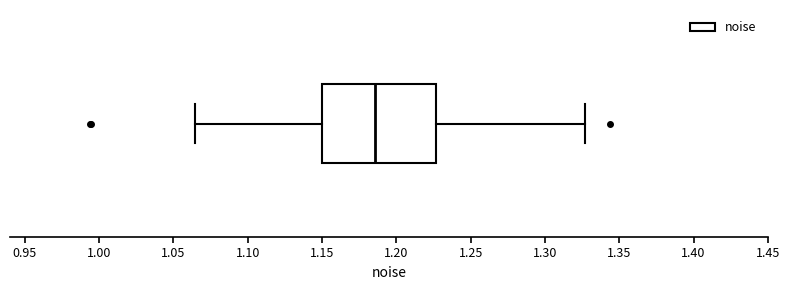

Transcribe this box plot: give where the median line is, the range the box spans, and where the two whiskers end, as read against the x-axis. The values are not printed on the chart, so give them approximately, as read against the axis.

median 1.185, box 1.150 to 1.225, whiskers 1.065 to 1.325